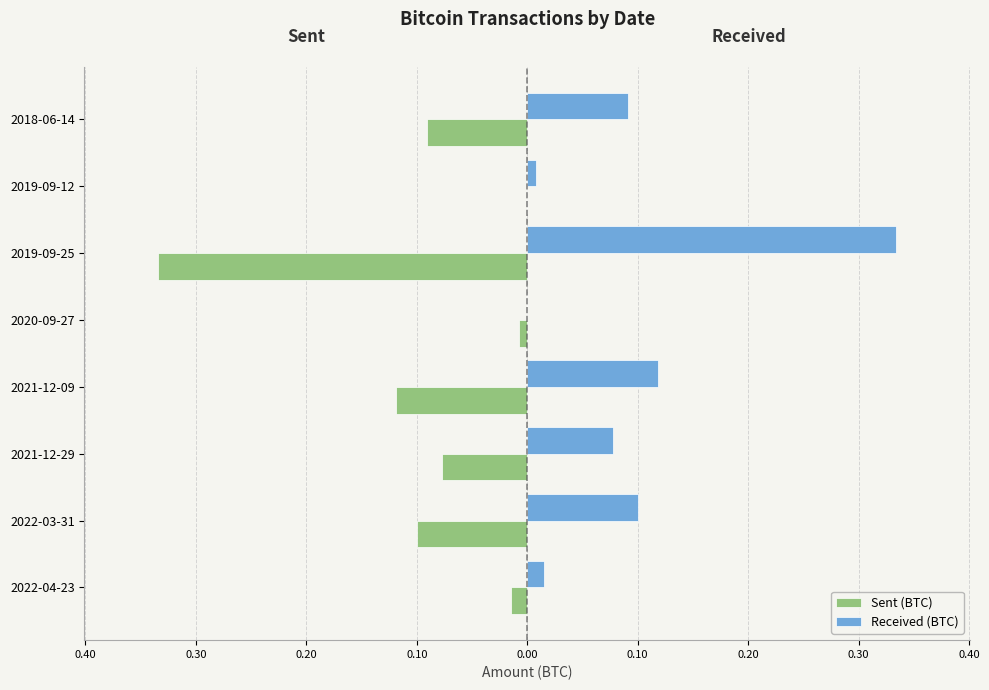

What are all the series names shown in the legend?

Sent (BTC), Received (BTC)